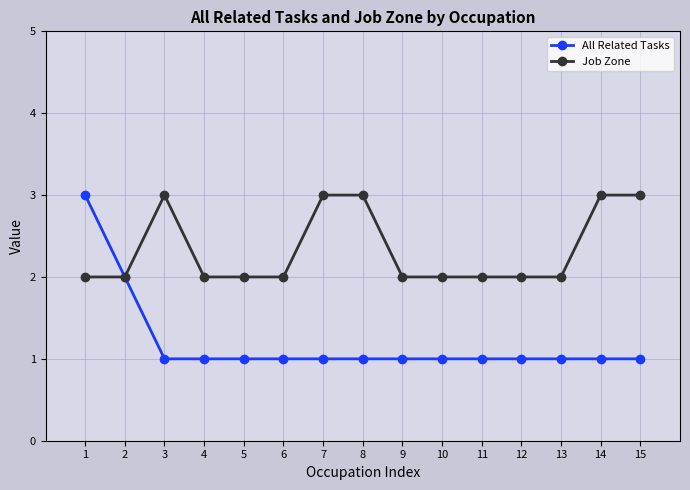

What is the spread (max minus min) of values at 5?

1